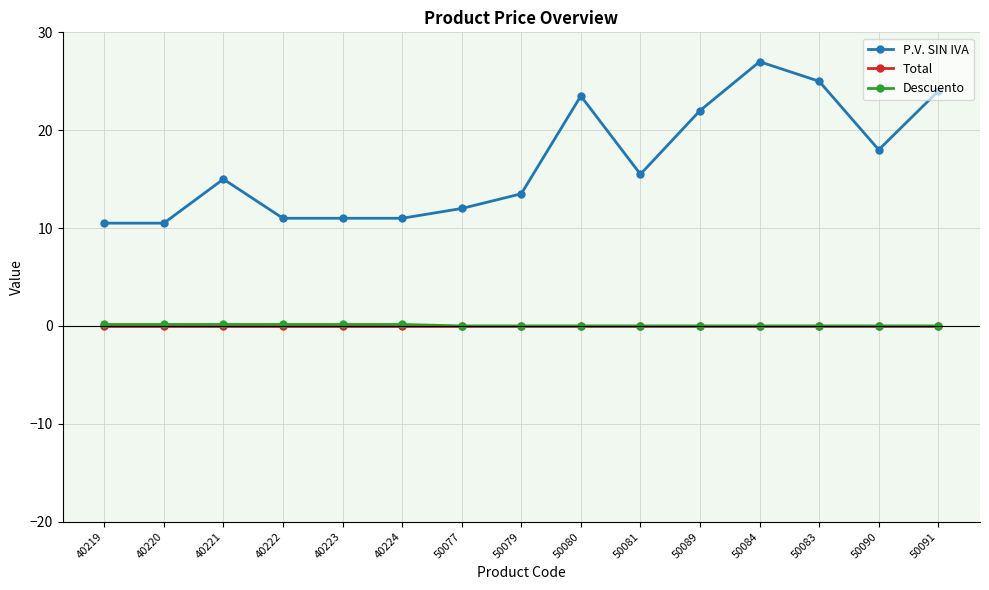

The Descuento series shows 0.0 at 50079. True or false?

True